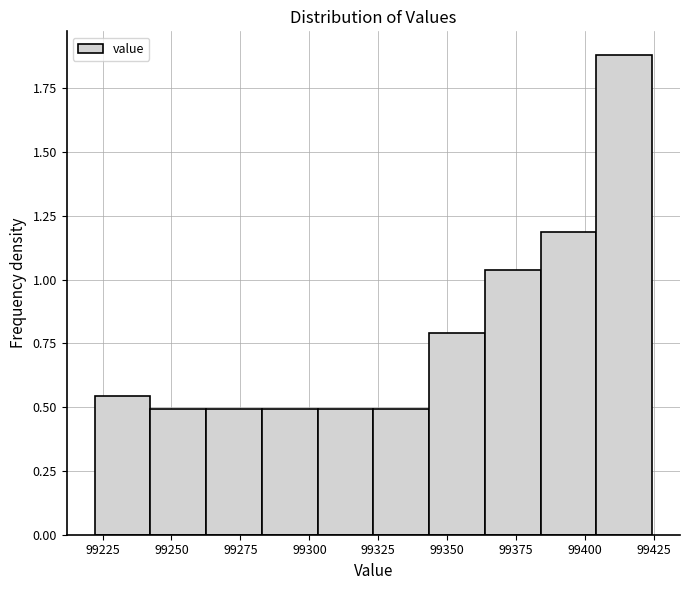

Over which range of the x-axis is the bar tallest?

99405 to 99425